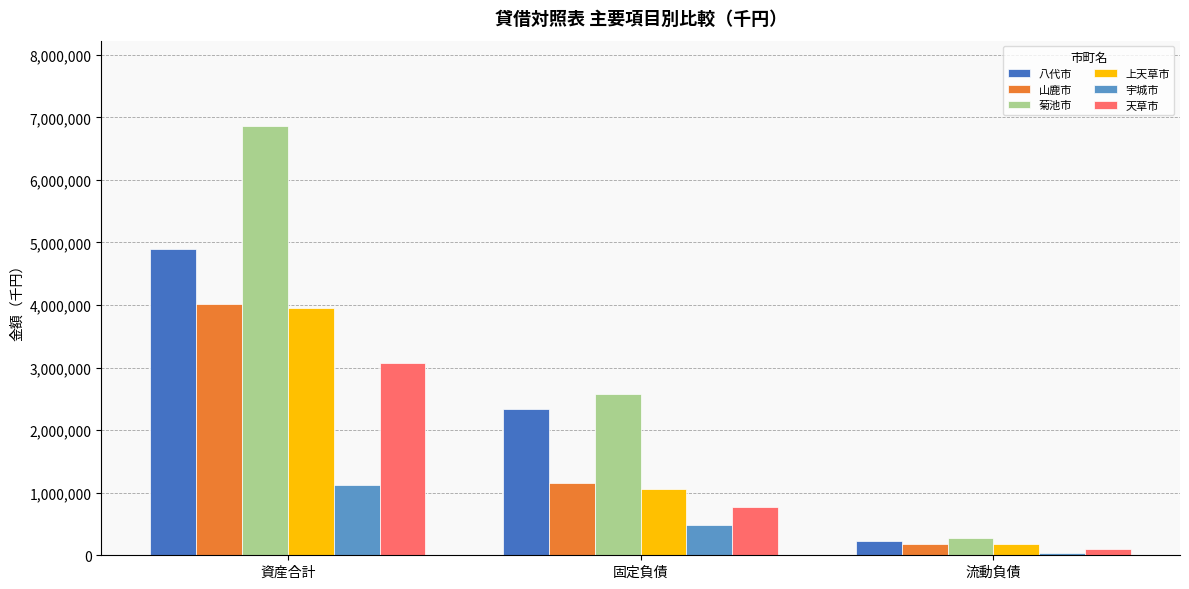

Count the number of categories in the chart.

3